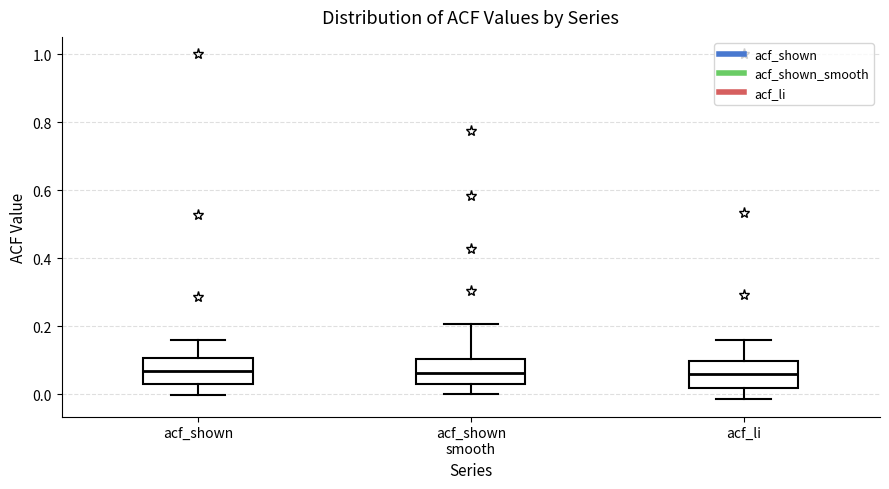

Reading left to right, transcribe this box plot: for each box, give where its median line is, the range the box spans, and where its two whiskers end, as read against the y-axis. The values are not printed on the chart, so give them approximately, as read against the axis.

acf_shown: median 0.06, box 0.04 to 0.10, whiskers 0.00 to 0.16
acf_shown smooth: median 0.06, box 0.04 to 0.10, whiskers 0.00 to 0.20
acf_li: median 0.06, box 0.02 to 0.10, whiskers -0.02 to 0.16